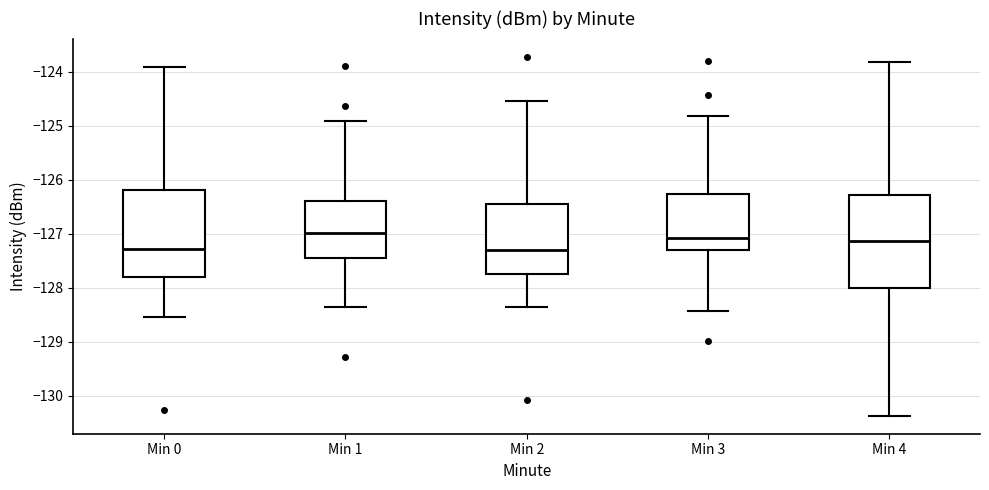

Reading left to right, read every box against the y-axis: the position of its median line, the range the box covers, and the ends of its whiskers. The values are not printed on the chart, so give them approximately, as read against the axis.

Min 0: median -127.3, box -127.8 to -126.2, whiskers -128.5 to -123.9
Min 1: median -127.0, box -127.4 to -126.4, whiskers -128.4 to -124.9
Min 2: median -127.3, box -127.7 to -126.4, whiskers -128.4 to -124.5
Min 3: median -127.1, box -127.3 to -126.3, whiskers -128.4 to -124.8
Min 4: median -127.1, box -128.0 to -126.3, whiskers -130.4 to -123.8